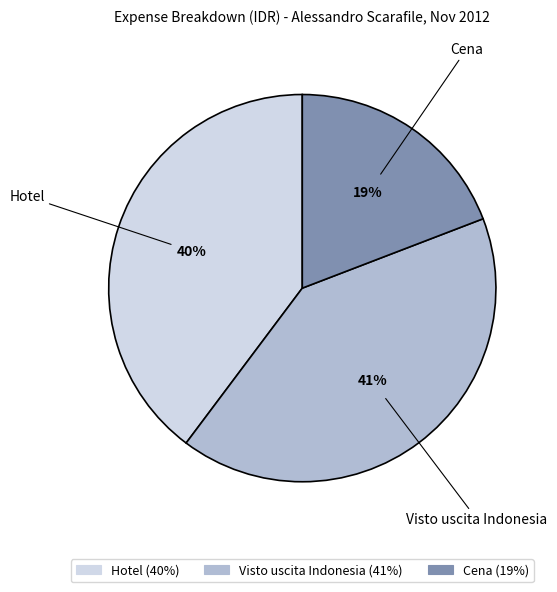

To the nearest percent, what is the difference between the Visto uscita Indonesia and Cena slice percentages?

22%